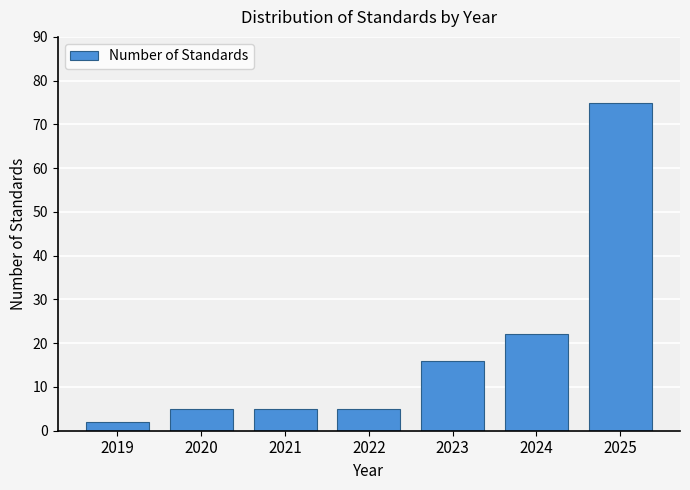

Reading left to right, list all the values displayed in this chart.

2019=2	2020=5	2021=5	2022=5	2023=16	2024=22	2025=75